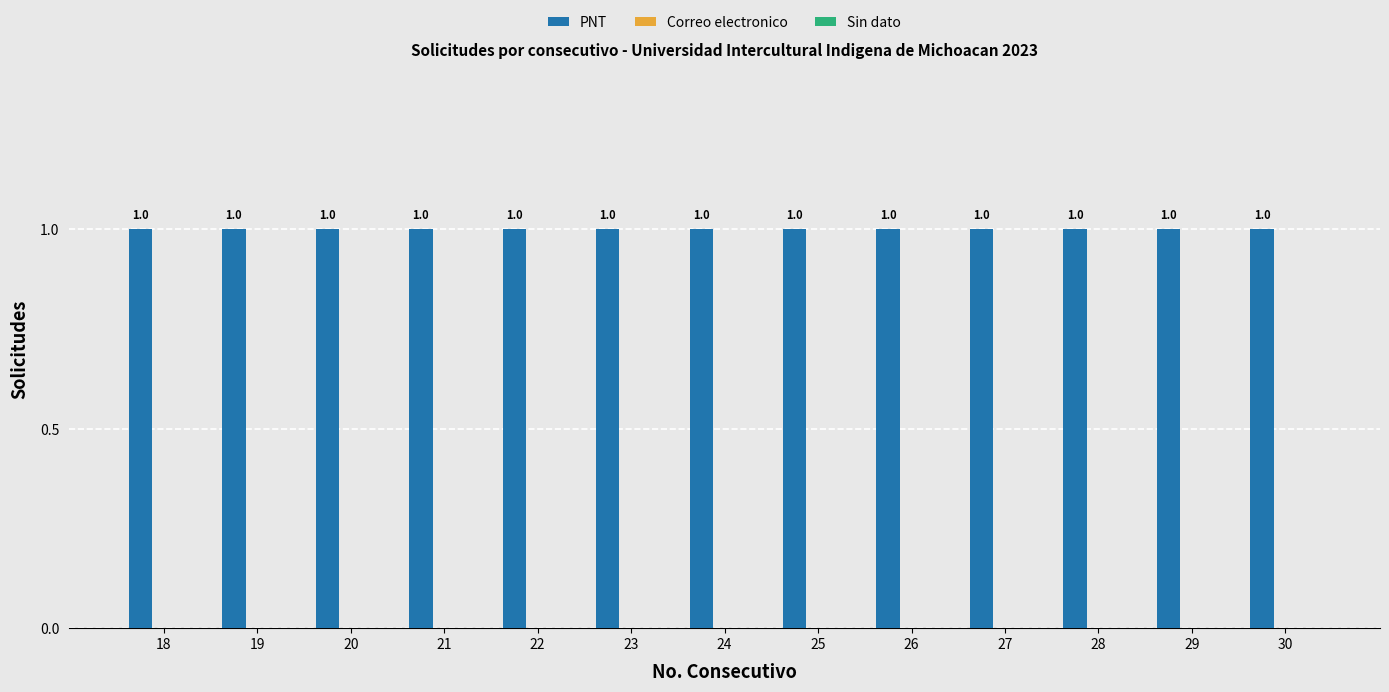

Reading right to left, what are all the values shown in this chart?

PNT: 30=1	29=1	28=1	27=1	26=1	25=1	24=1	23=1	22=1	21=1	20=1	19=1	18=1
Correo electronico: 30=0	29=0	28=0	27=0	26=0	25=0	24=0	23=0	22=0	21=0	20=0	19=0	18=0
Sin dato: 30=0	29=0	28=0	27=0	26=0	25=0	24=0	23=0	22=0	21=0	20=0	19=0	18=0